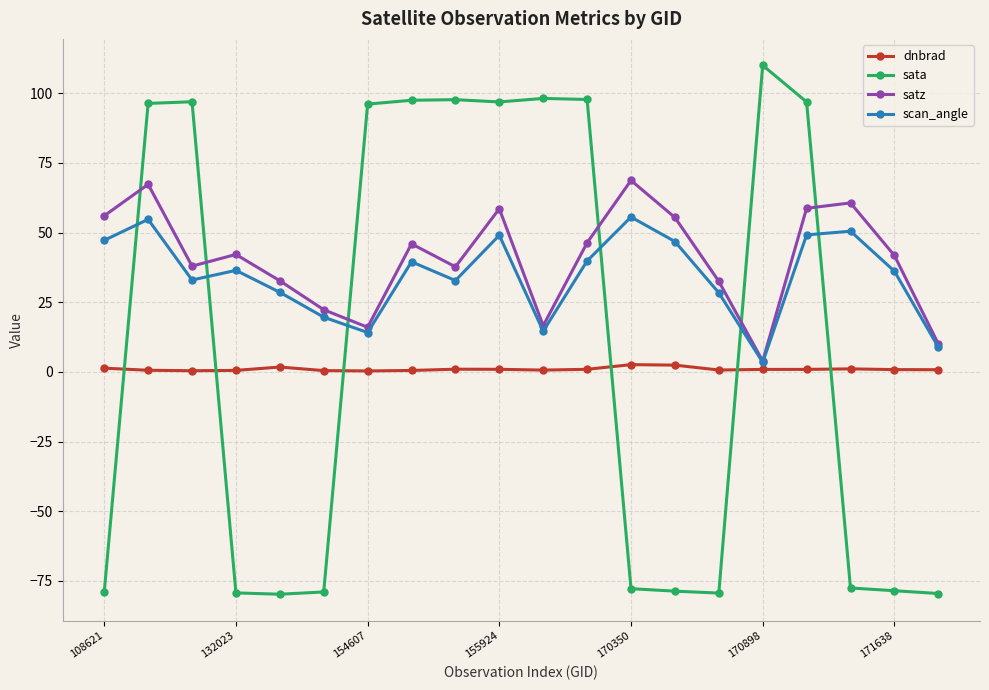

Which series has the widest spread of values?

sata